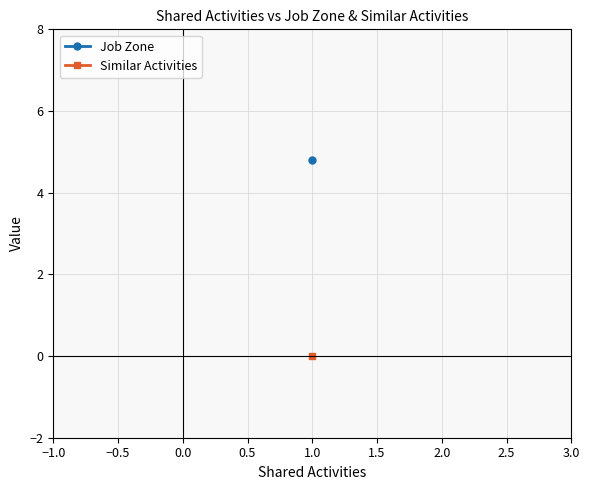

Reading left to right, extract all data points from this chart.

Job Zone: 5	5	5	5	5	5	5	5	5	5	5	5	5	5	4	5	5	5	3	4
Similar Activities: 0	0	0	0	0	0	0	0	0	0	0	0	0	0	0	0	0	0	0	0